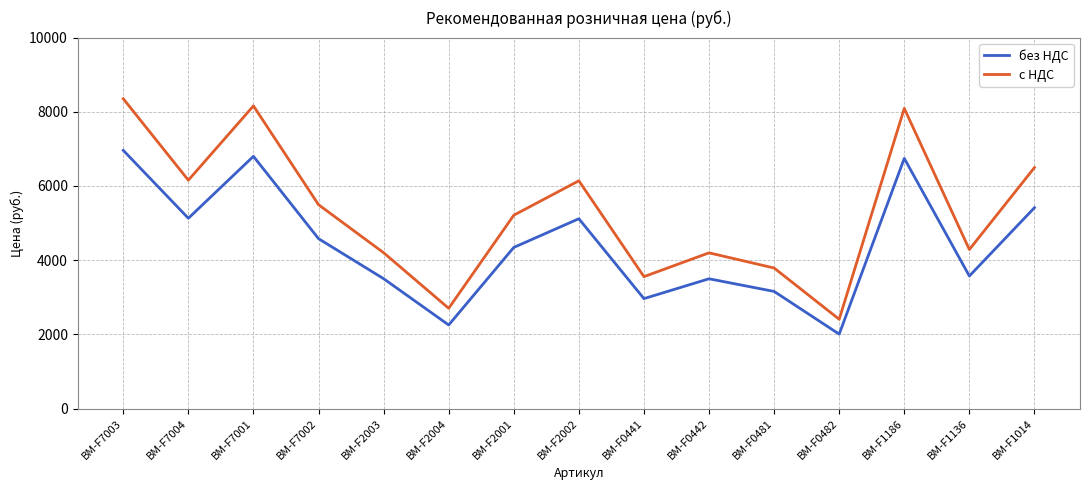

Is it true that с НДС equals 6693.1 at BM-F0442?

False